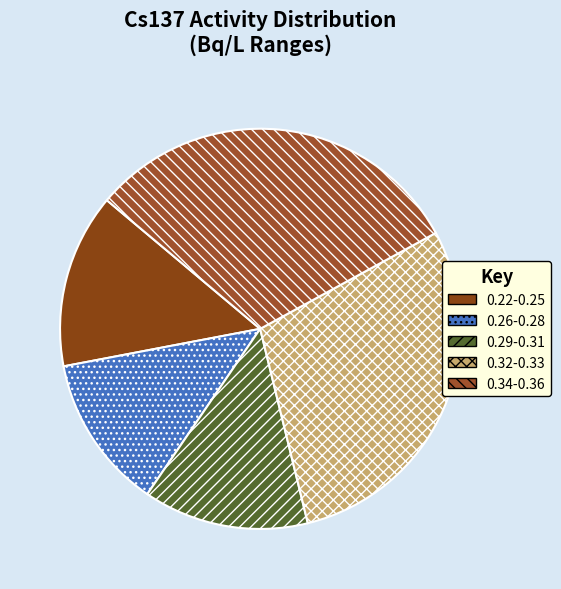

How many slices are in this pie chart?

5